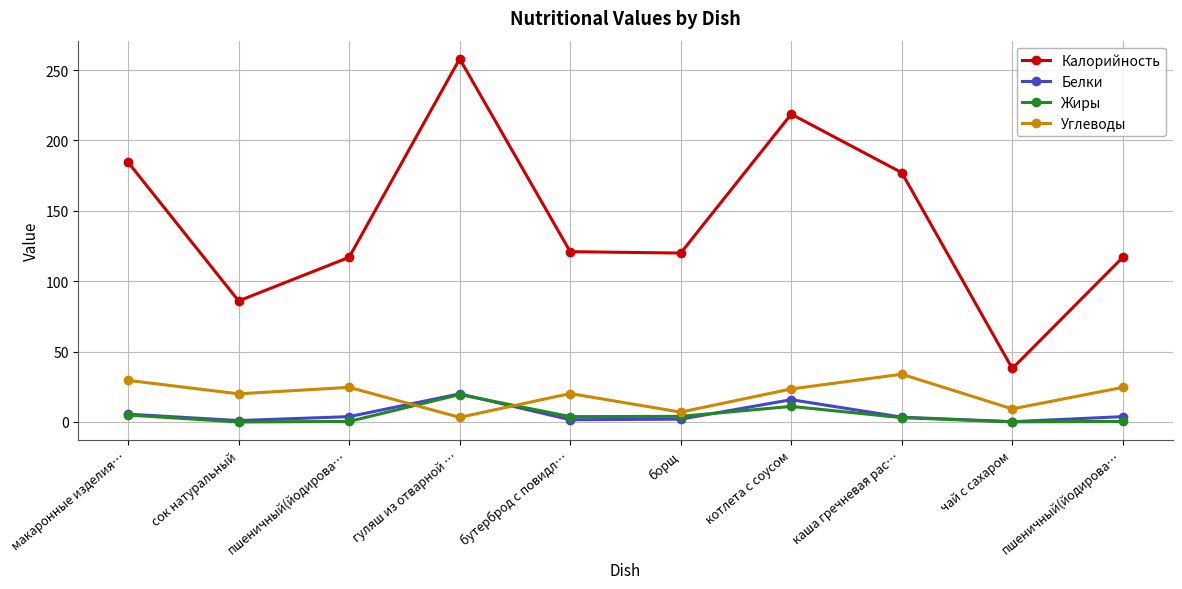

True or false: Белки has a value of 1.7 at пшеничный(йодирова….

False